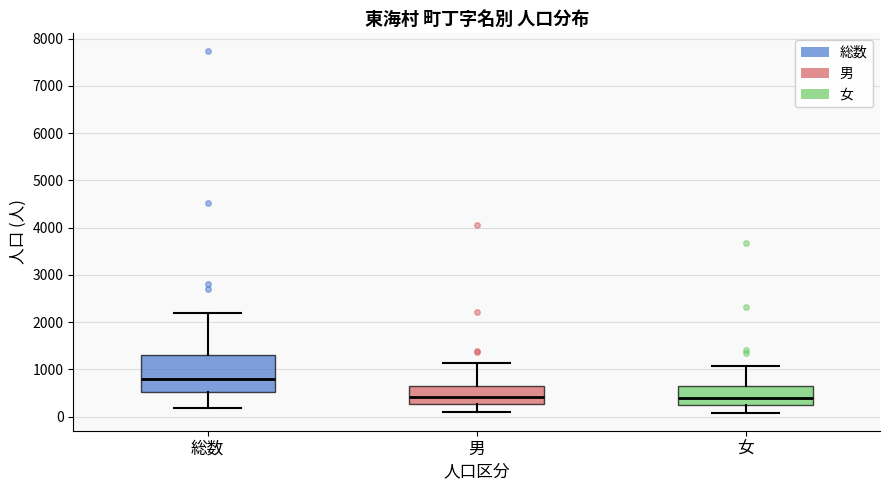

Where is the upper edge of the box for 男 on the y-axis? The values are not printed on the chart, so give them approximately, as read against the axis.

700